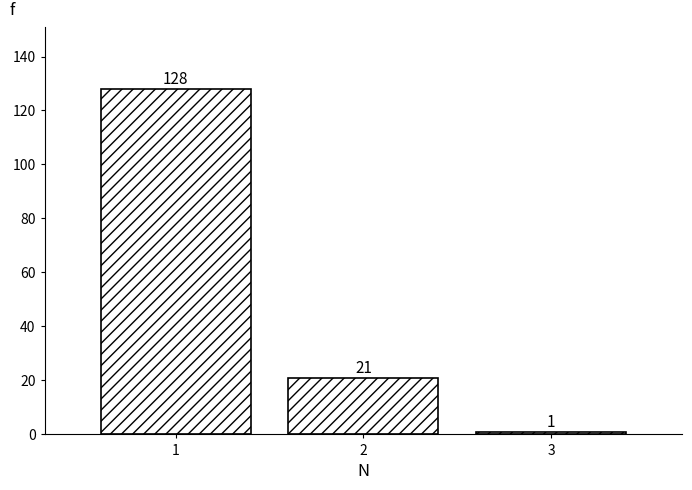

Reading right to left, list all the values displayed in this chart.

1	21	128